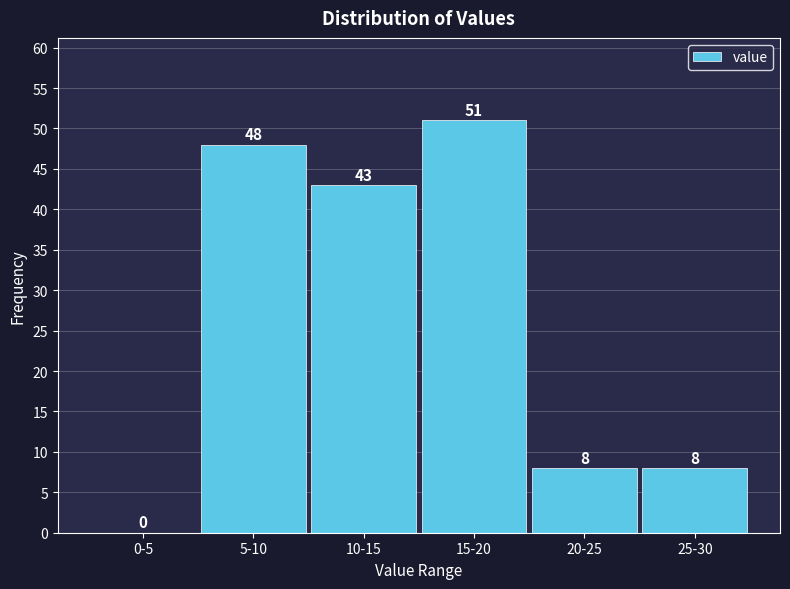

Reading left to right, extract all data points from this chart.

0-5=0	5-10=48	10-15=43	15-20=51	20-25=8	25-30=8